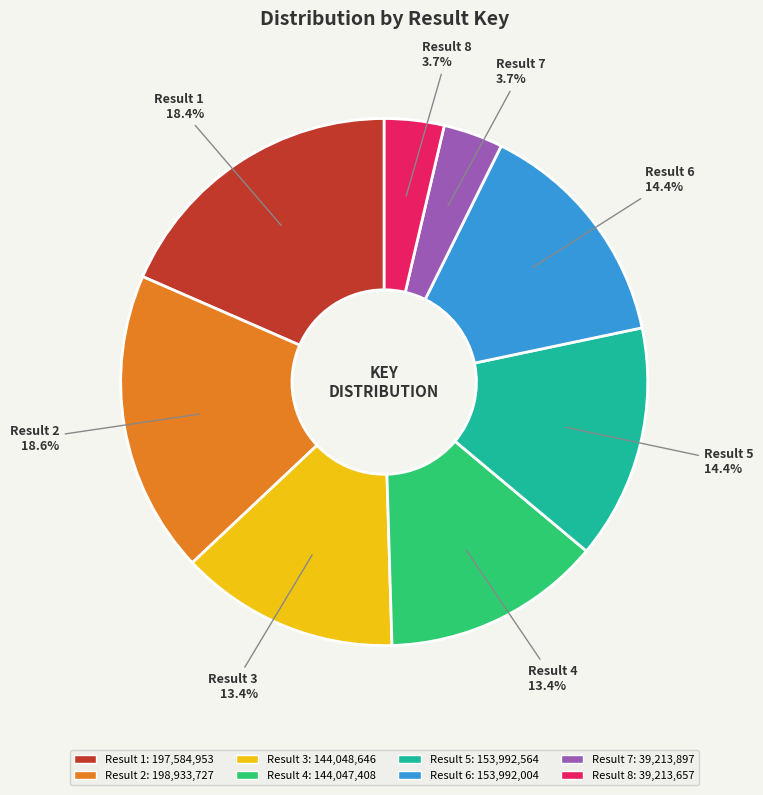

Between Result 5 and Result 7, which is larger?

Result 5